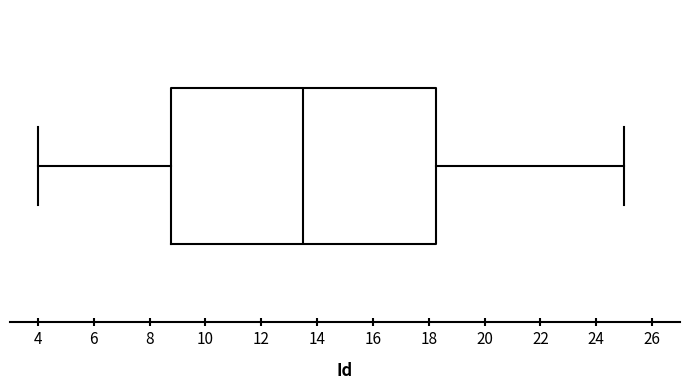

Read this box plot against the x-axis: the position of the median line, the range covered by the box, and the ends of both whiskers. The values are not printed on the chart, so give them approximately, as read against the axis.

median 13.6, box 8.8 to 18.2, whiskers 4.0 to 25.0